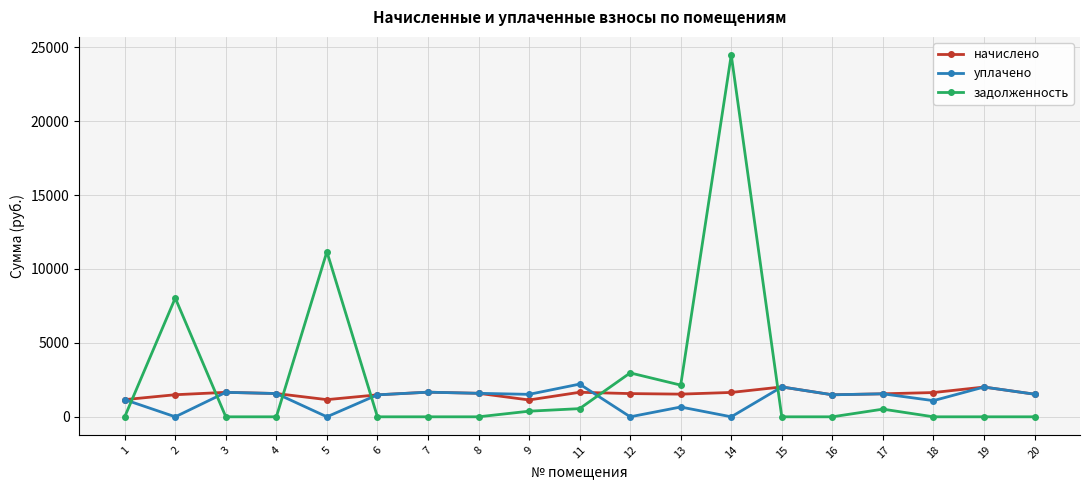

What is the value of the начислено point at the 10th from the left?

1659.2